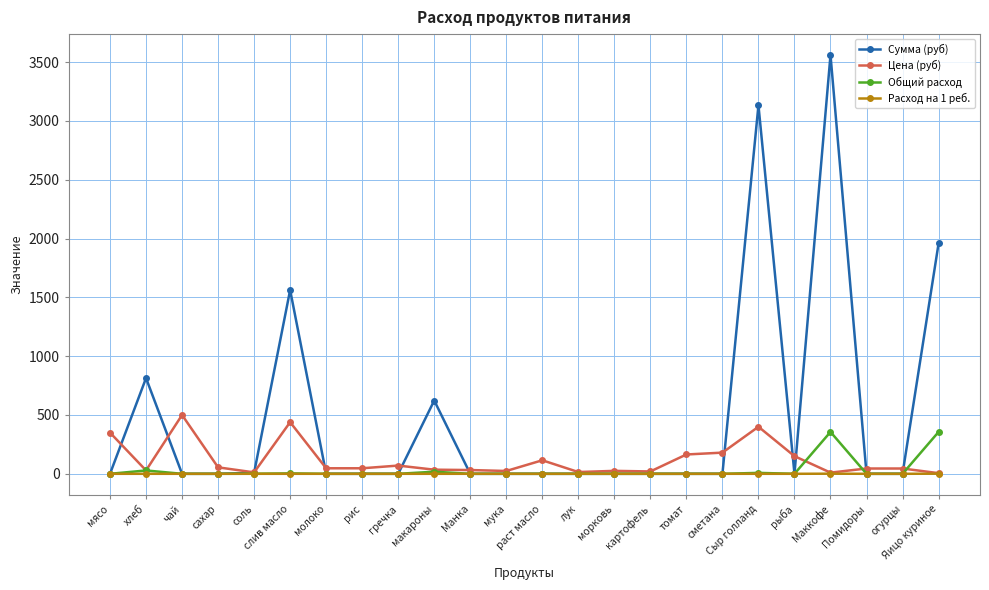

True or false: Сумма (руб) has more than 2 points higher than both neighbors.

True